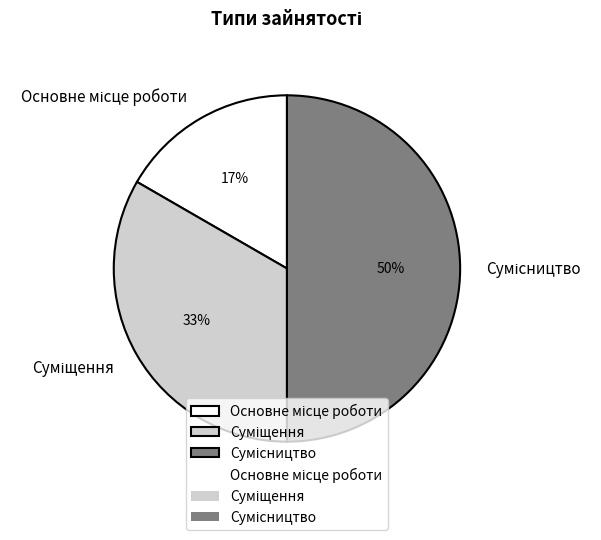

Is Сумісництво the majority of the pie?

No